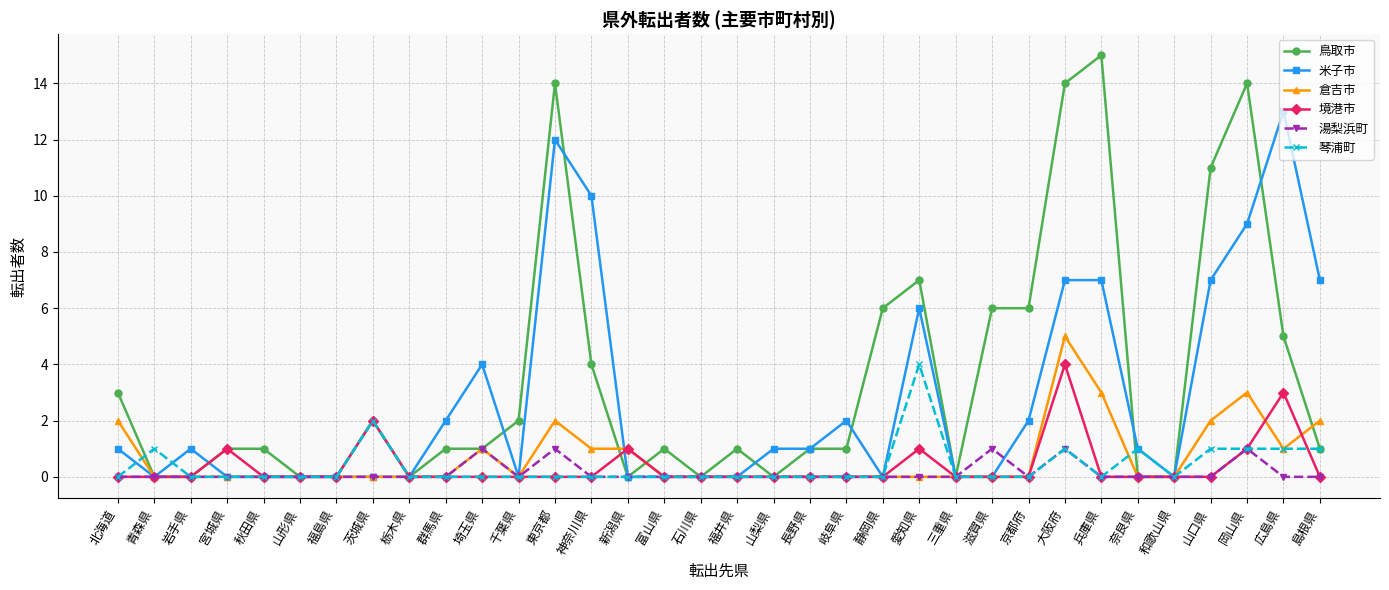

Is it true that 倉吉市 equals 2 at 長野県?

False